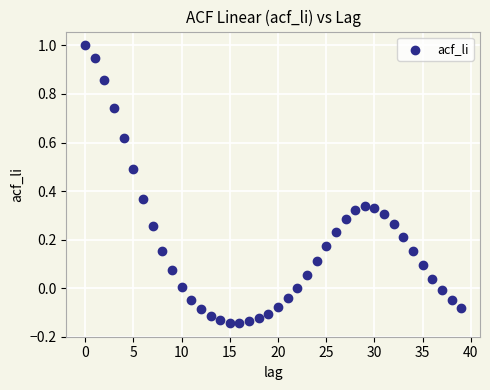

What is the range of Y values (max minus min)?

1.1